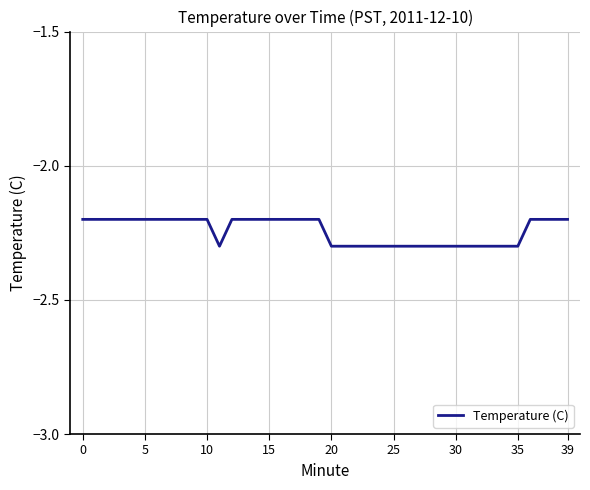

What is the greatest value displayed?

-2.2